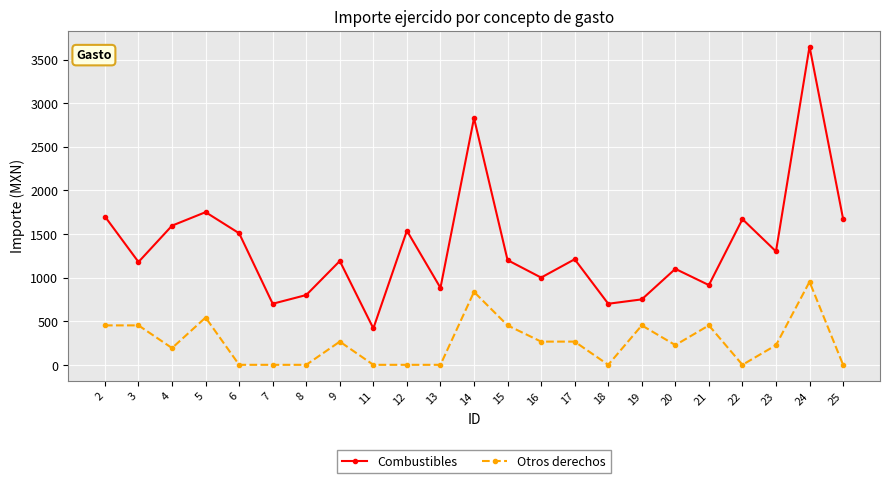

What is the minimum value for Combustibles?

417.6